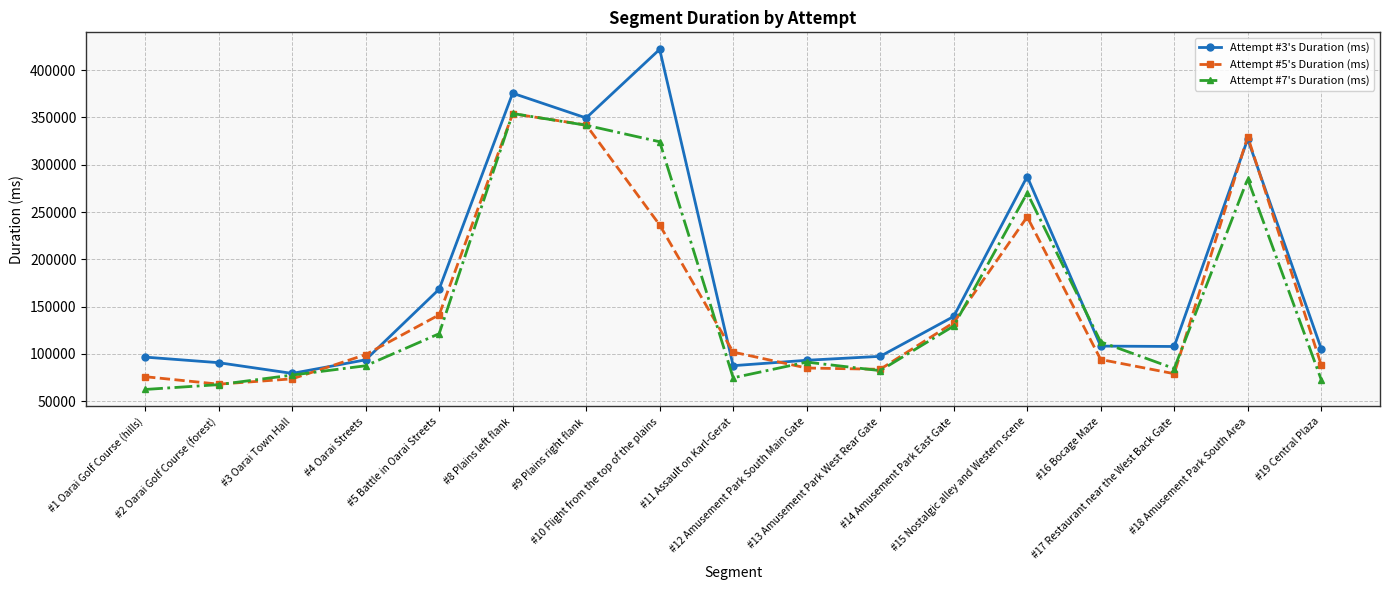

At which category does Attempt #3's Duration (ms) reach its first local valley?

#3 Oarai Town Hall